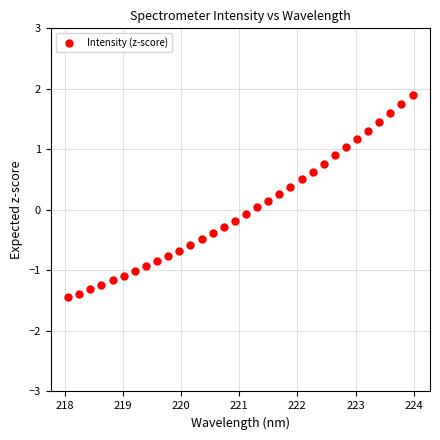

What is the range of X values (max minus min)?

5.9